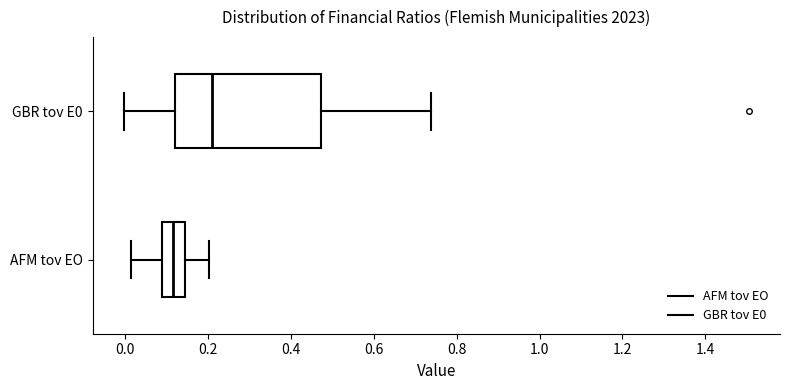

Where is the left edge of the box for GBR tov E0 on the x-axis? The values are not printed on the chart, so give them approximately, as read against the axis.

0.12